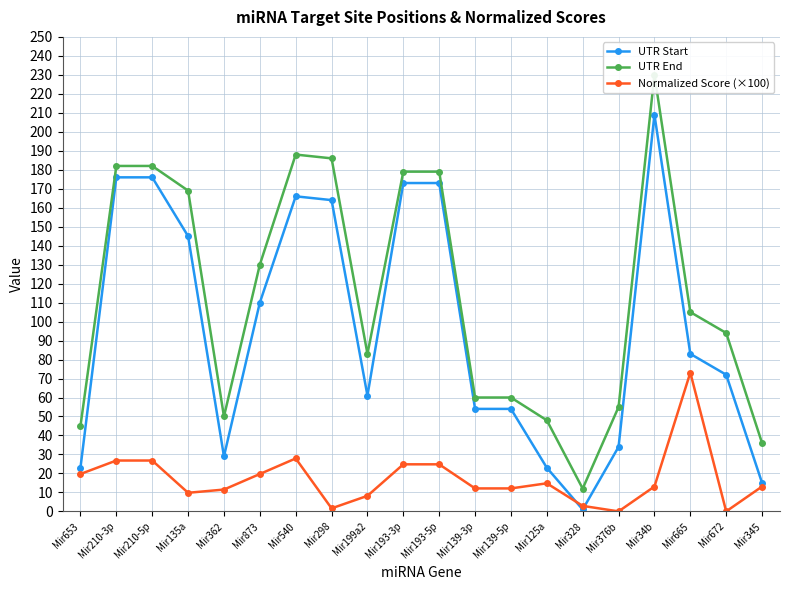

What is the total value across all series at Mir135a?

323.8